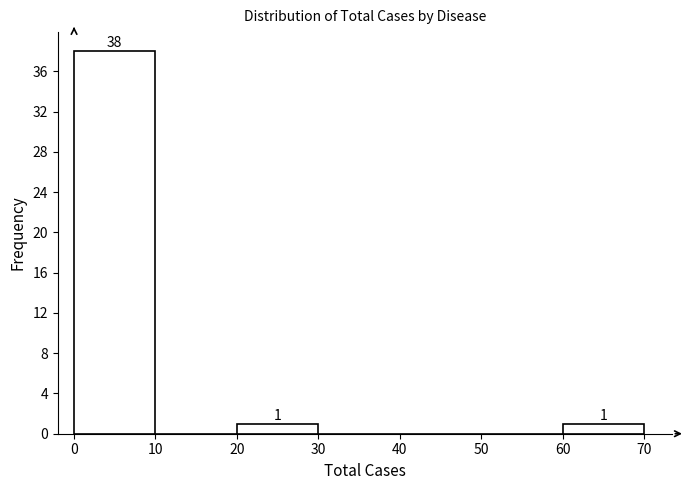

Which range on the x-axis has the tallest bar?

0 to 10